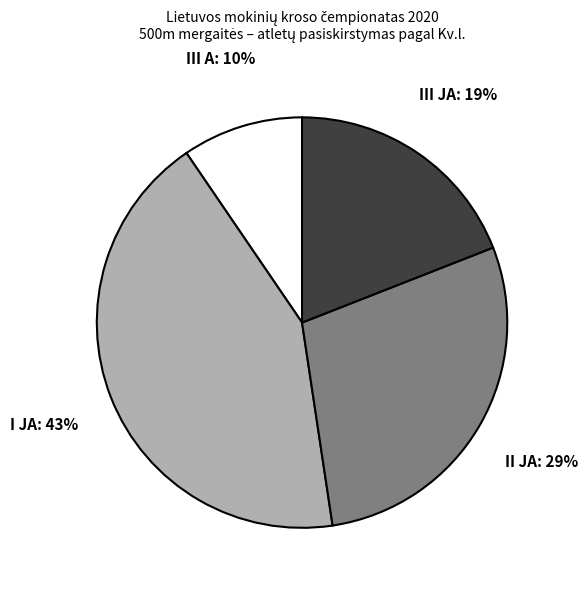

How many segments does this pie chart have?

4